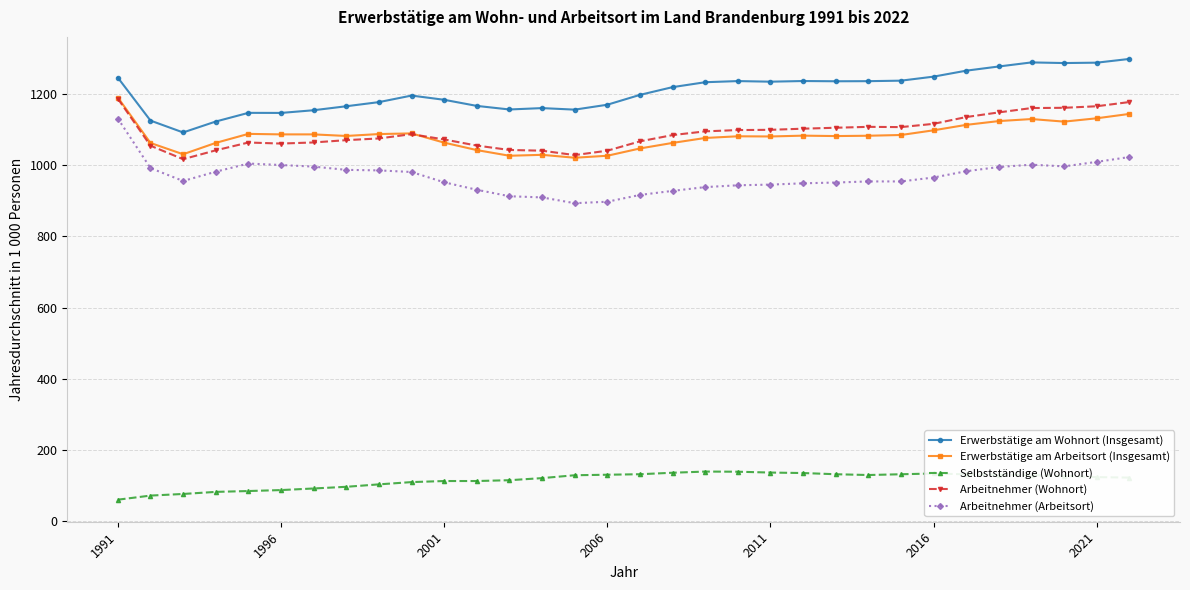

Does the chart display data point markers on the line(s)?

Yes